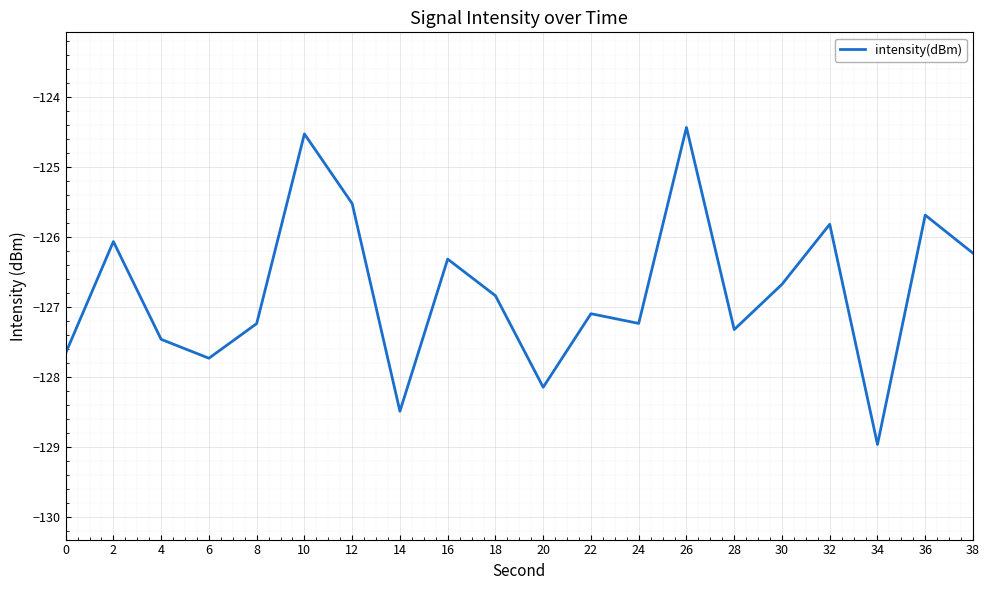

Is it true that the value at 22 is -127.1?

True